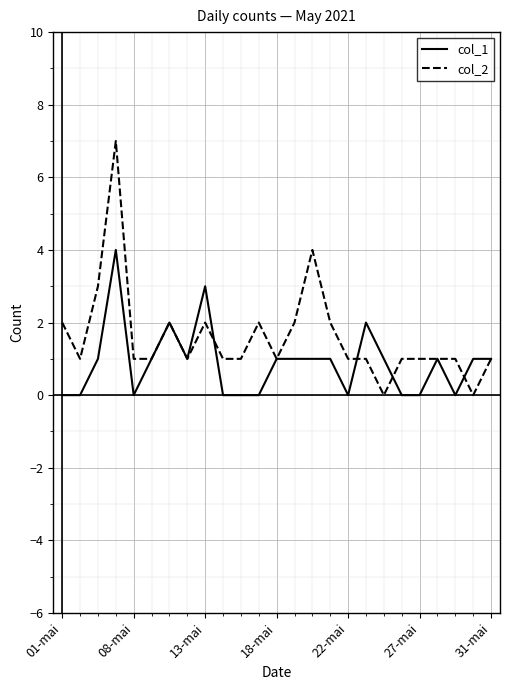

What are all the series names shown in the legend?

col_1, col_2